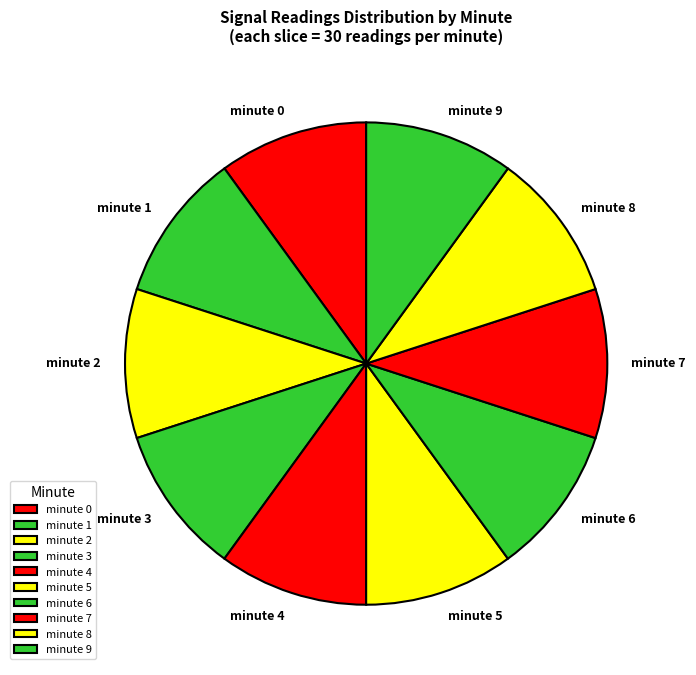

What is the ratio of the value at minute 8 to the value at minute 4?

1.0